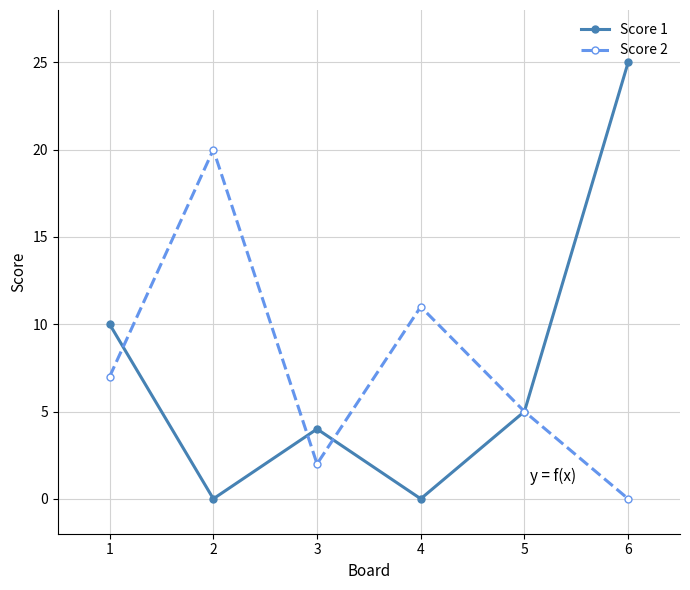

What value does the Score 2 series have at 3?

2